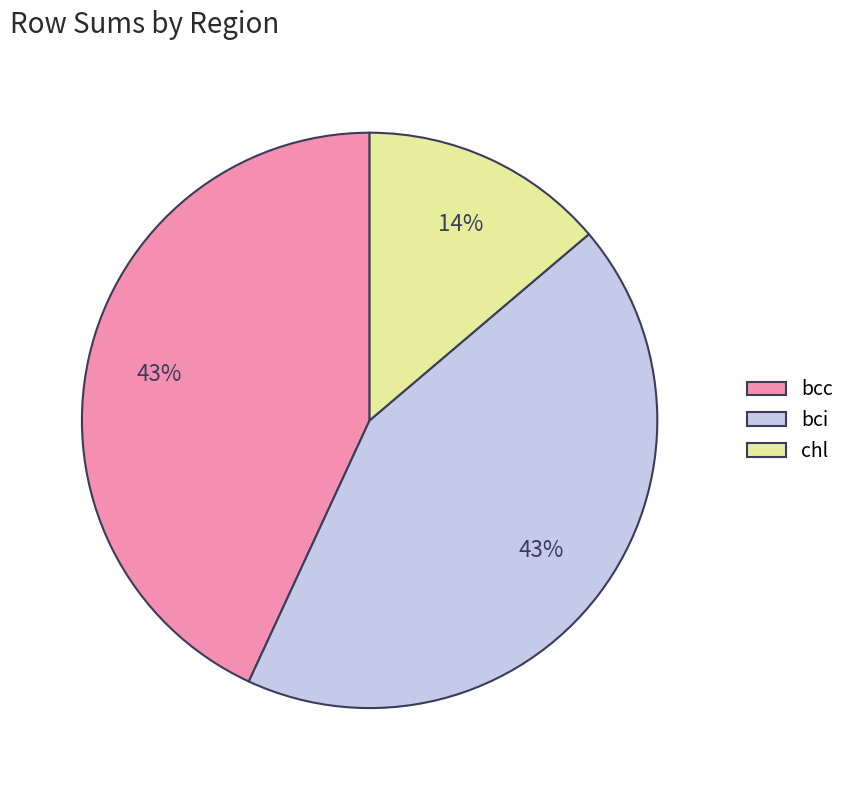

What percentage is the bci slice, to the nearest percent?

43%